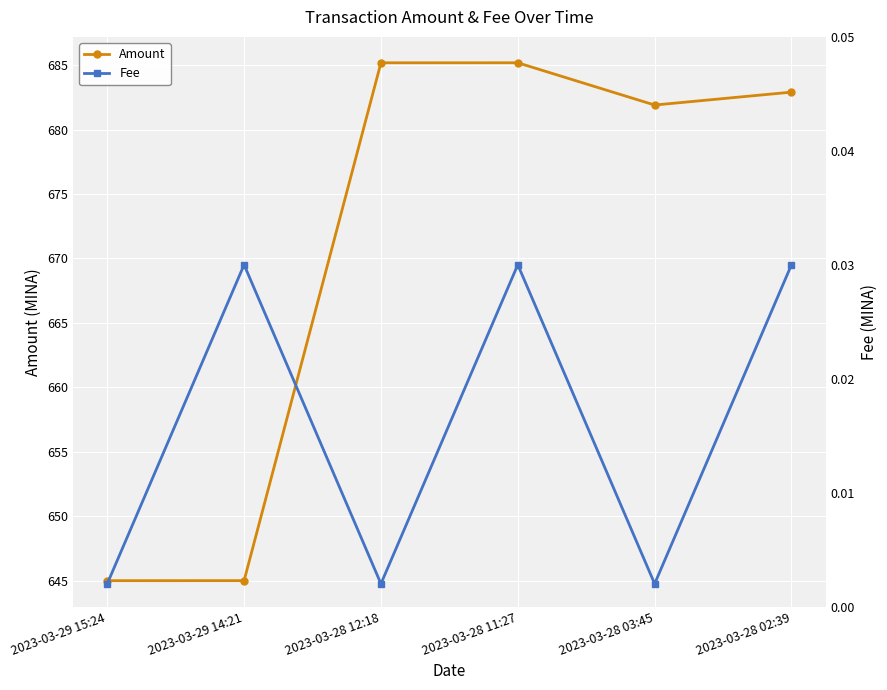

Is this an area chart (filled region under the line)?

No